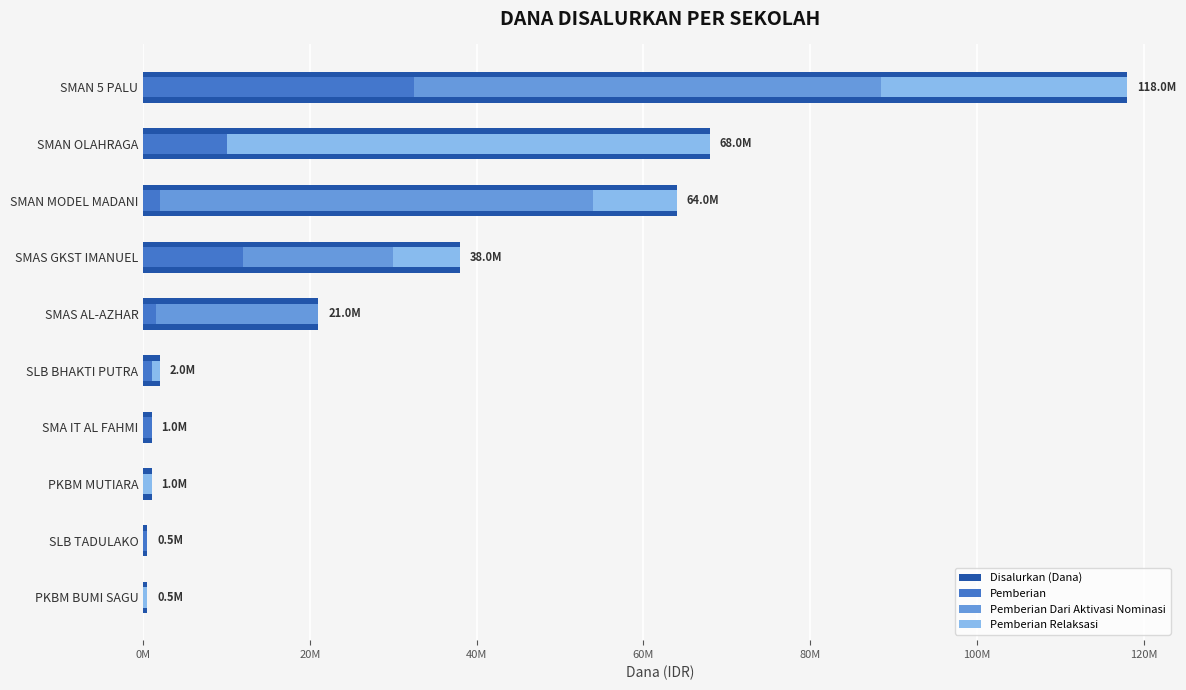

Which series has the largest total across all categories?

Disalurkan (Dana)